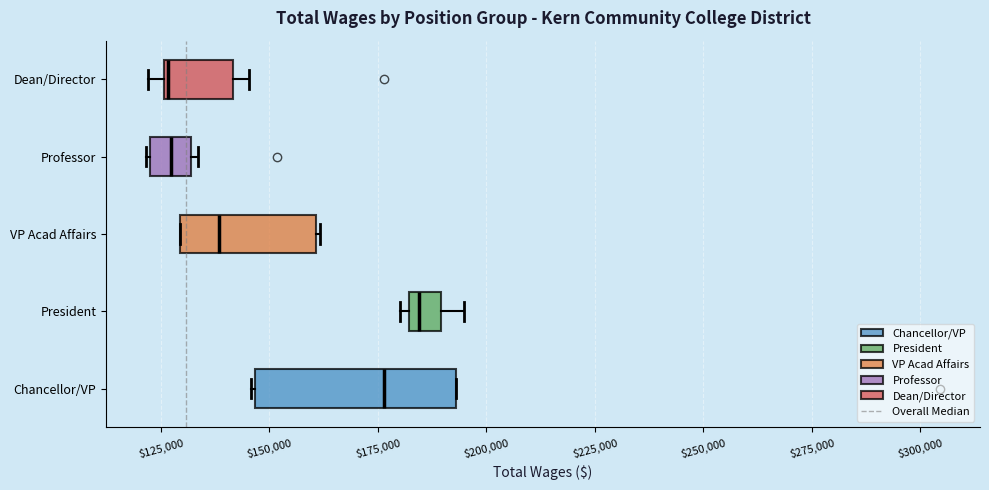

Where is the left edge of the box for Chancellor/VP on the x-axis? The values are not printed on the chart, so give them approximately, as read against the axis.

145000